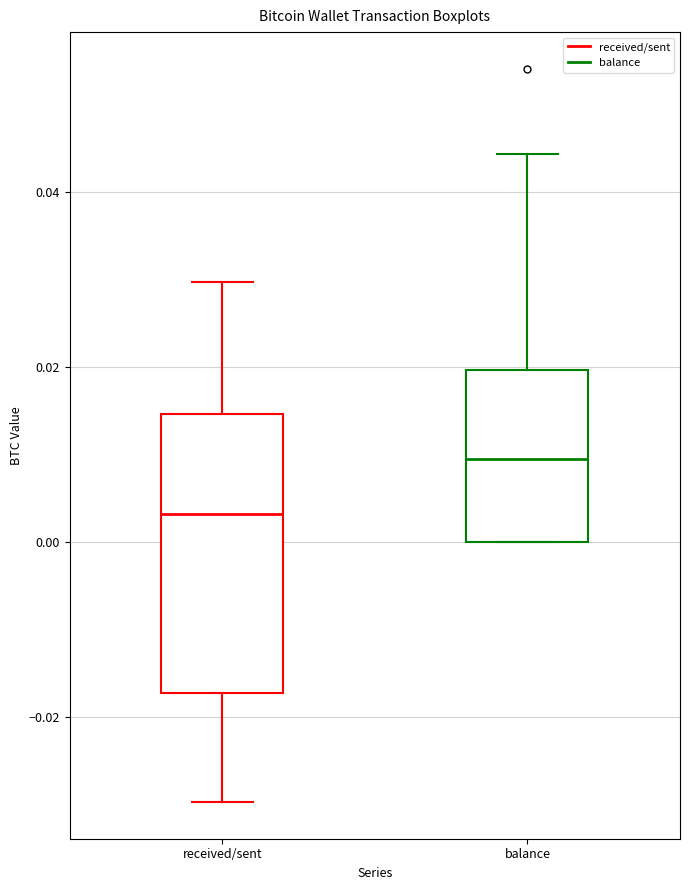

Where does the median line of the box for received/sent sit on the y-axis? The values are not printed on the chart, so give them approximately, as read against the axis.

0.004